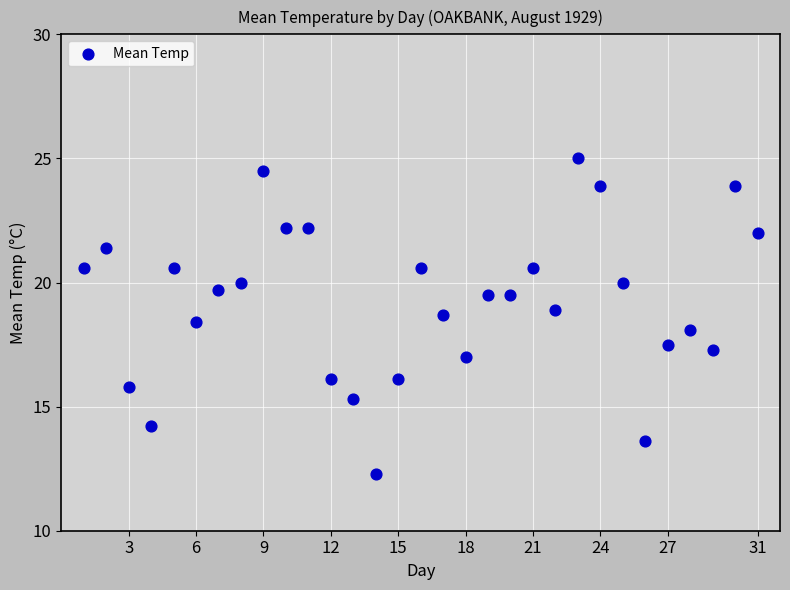

What is the range of Y values (max minus min)?

12.7